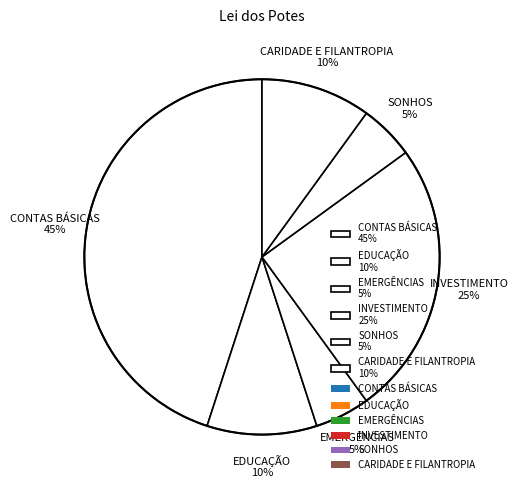

Is there any slice that represents more than half of the pie?

No